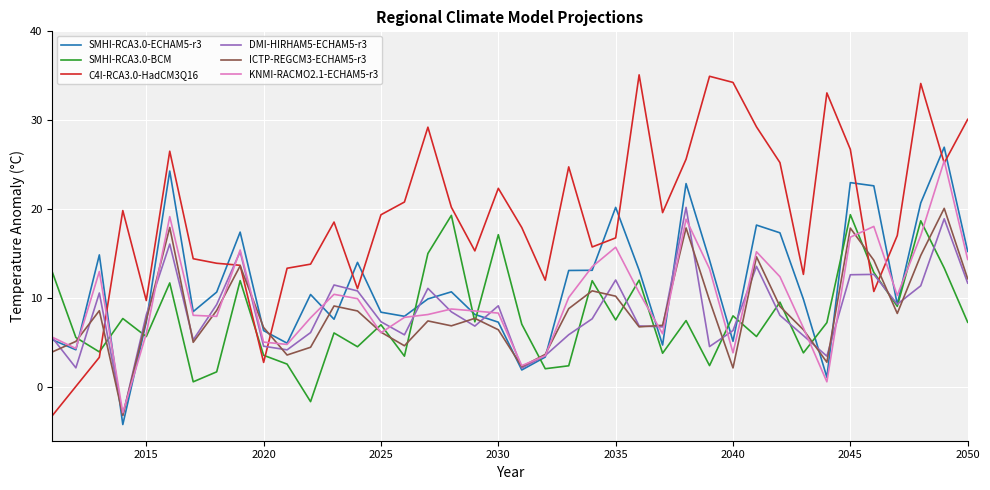

How many lines are shown in the chart?

6